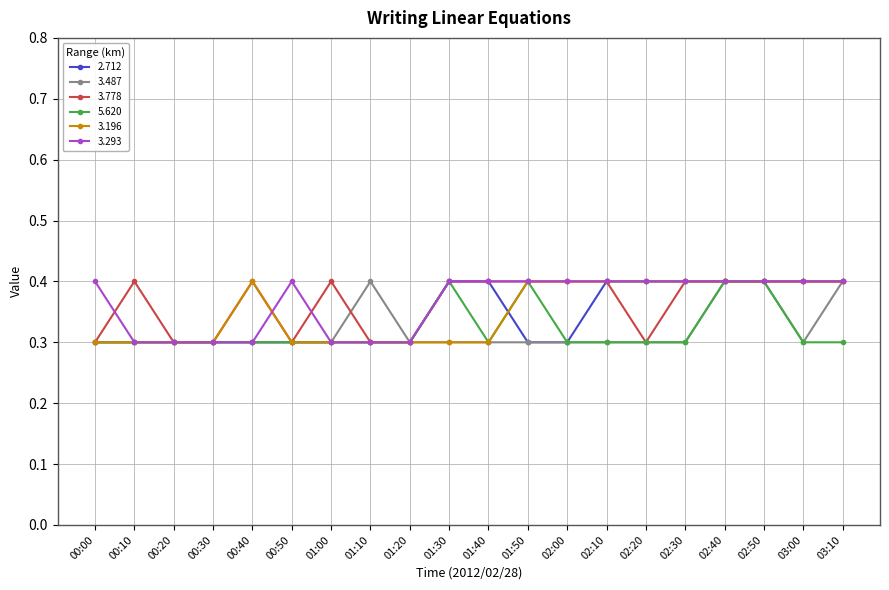

What is the lowest value of the 3.487 series?

0.3